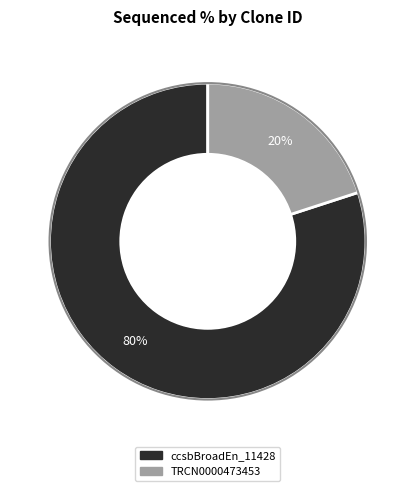

To the nearest percent, what is the difference between the largest and smallest slice percentages?

60%